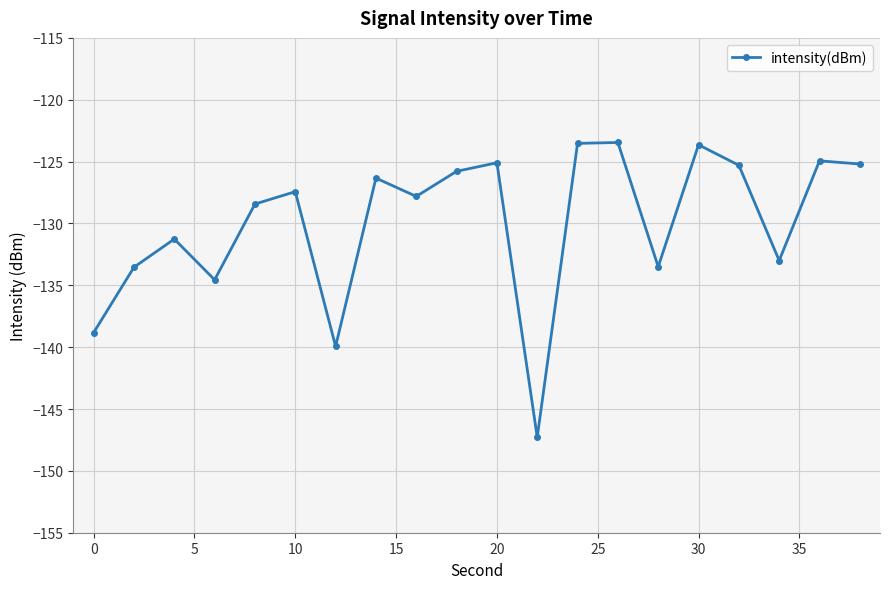

What is the value of the 2nd point from the left?

-133.5